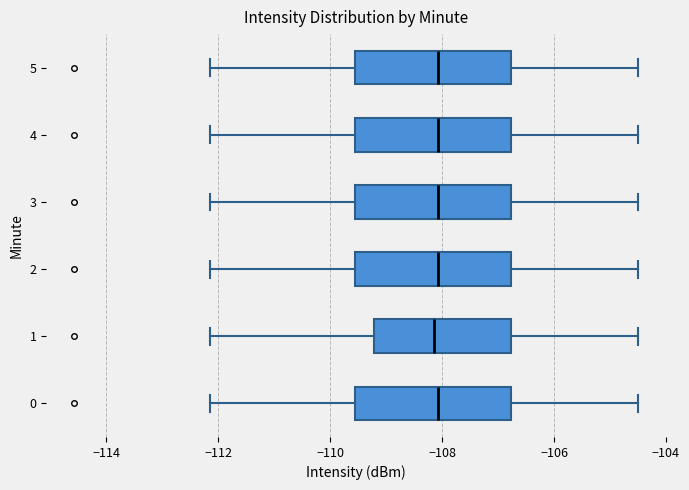

Reading bottom to top, read every box against the x-axis: the position of its median line, the range the box covers, and the ends of its whiskers. The values are not printed on the chart, so give them approximately, as read against the axis.

0: median -108.0, box -109.6 to -106.8, whiskers -112.2 to -104.4
1: median -108.2, box -109.2 to -106.8, whiskers -112.2 to -104.4
2: median -108.0, box -109.6 to -106.8, whiskers -112.2 to -104.4
3: median -108.0, box -109.6 to -106.8, whiskers -112.2 to -104.4
4: median -108.0, box -109.6 to -106.8, whiskers -112.2 to -104.4
5: median -108.0, box -109.6 to -106.8, whiskers -112.2 to -104.4